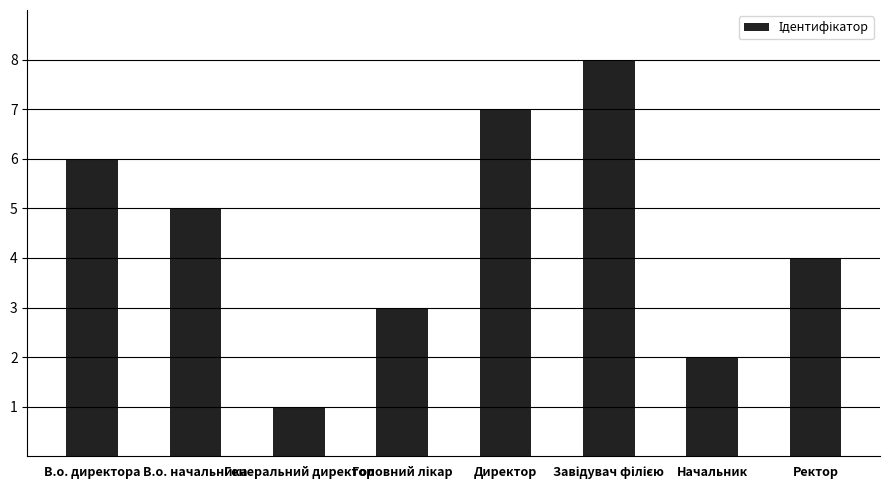

True or false: the data shows 2 at Генеральний директор.

False